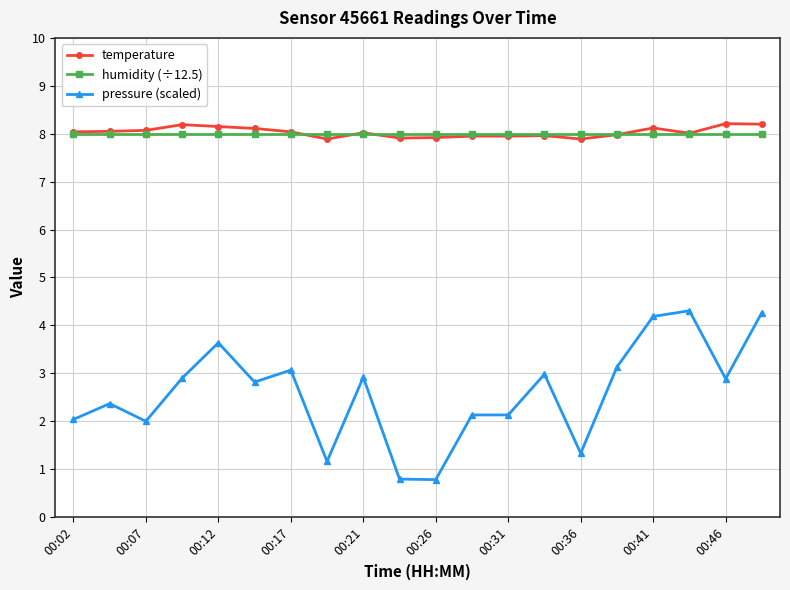

Which series has the widest spread of values?

pressure (scaled)